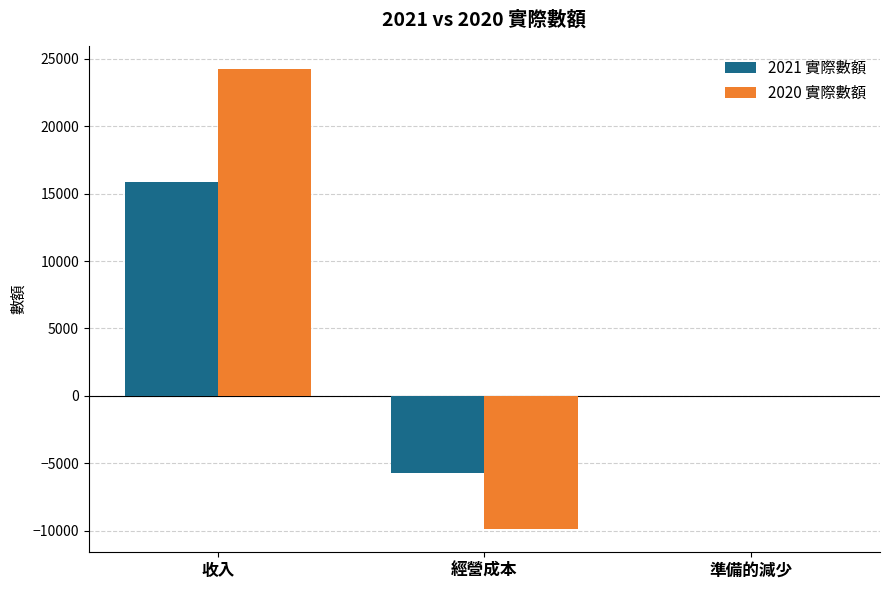

What is the sum of all 2021 實際數額 values?

10138